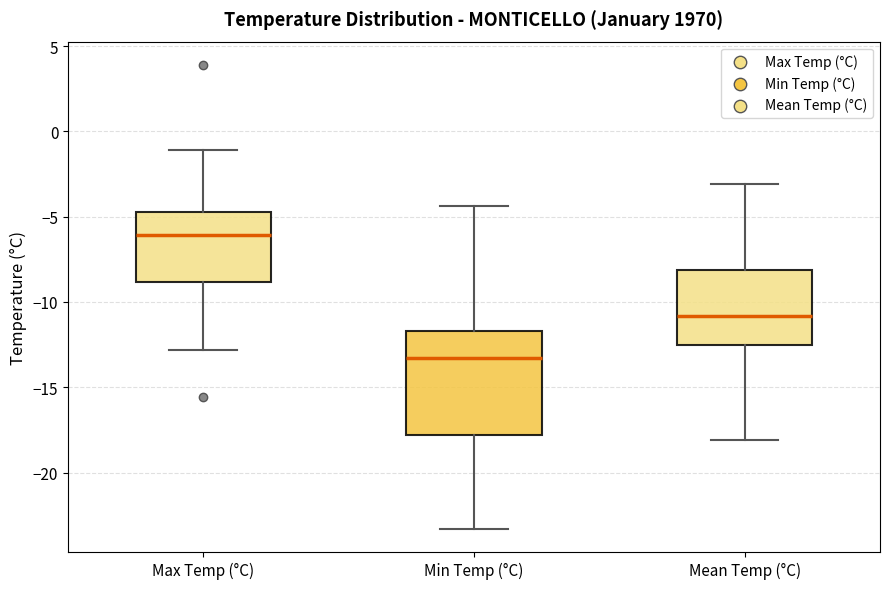

Reading left to right, read every box against the y-axis: the position of its median line, the range the box covers, and the ends of its whiskers. The values are not printed on the chart, so give them approximately, as read against the axis.

Max Temp (°C): median -6.0, box -9.0 to -4.5, whiskers -13.0 to -1.0
Min Temp (°C): median -13.5, box -18.0 to -11.5, whiskers -23.5 to -4.5
Mean Temp (°C): median -11.0, box -12.5 to -8.0, whiskers -18.0 to -3.0